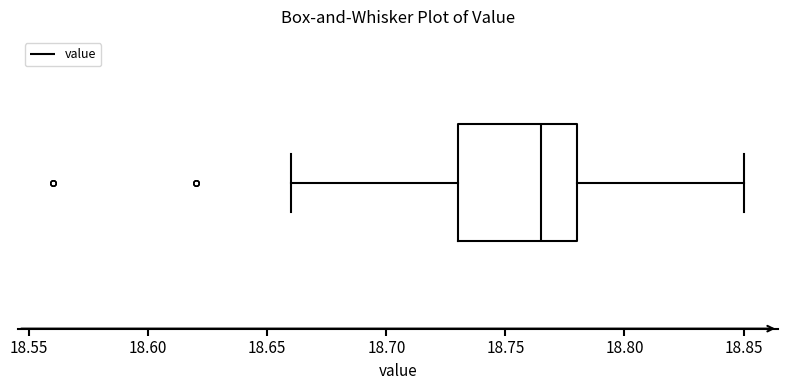

Transcribe this box plot: give where the median line is, the range the box spans, and where the two whiskers end, as read against the x-axis. The values are not printed on the chart, so give them approximately, as read against the axis.

median 18.765, box 18.730 to 18.780, whiskers 18.660 to 18.850